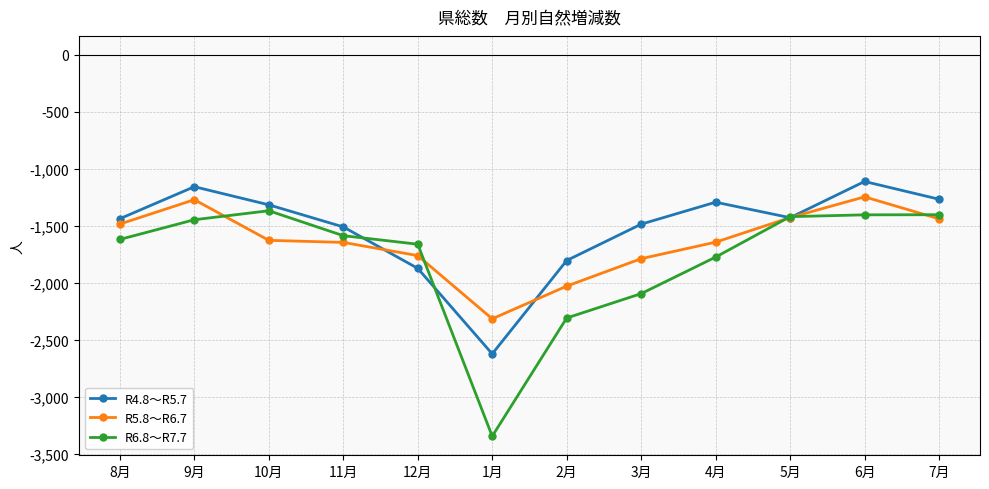

True or false: R5.8～R6.7 has more than 1 interior local peaks.

True